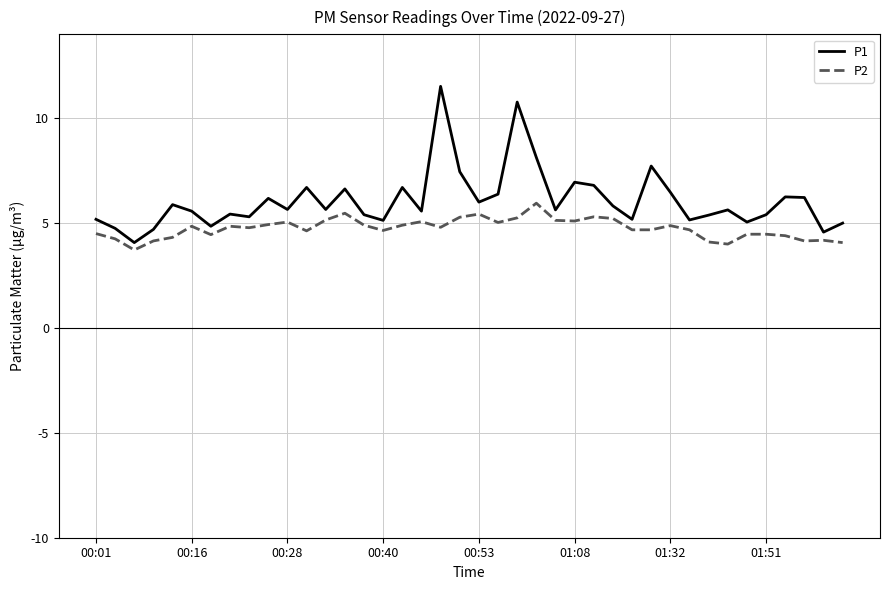

List the series in order of their overall mean, lowest first.

P2, P1